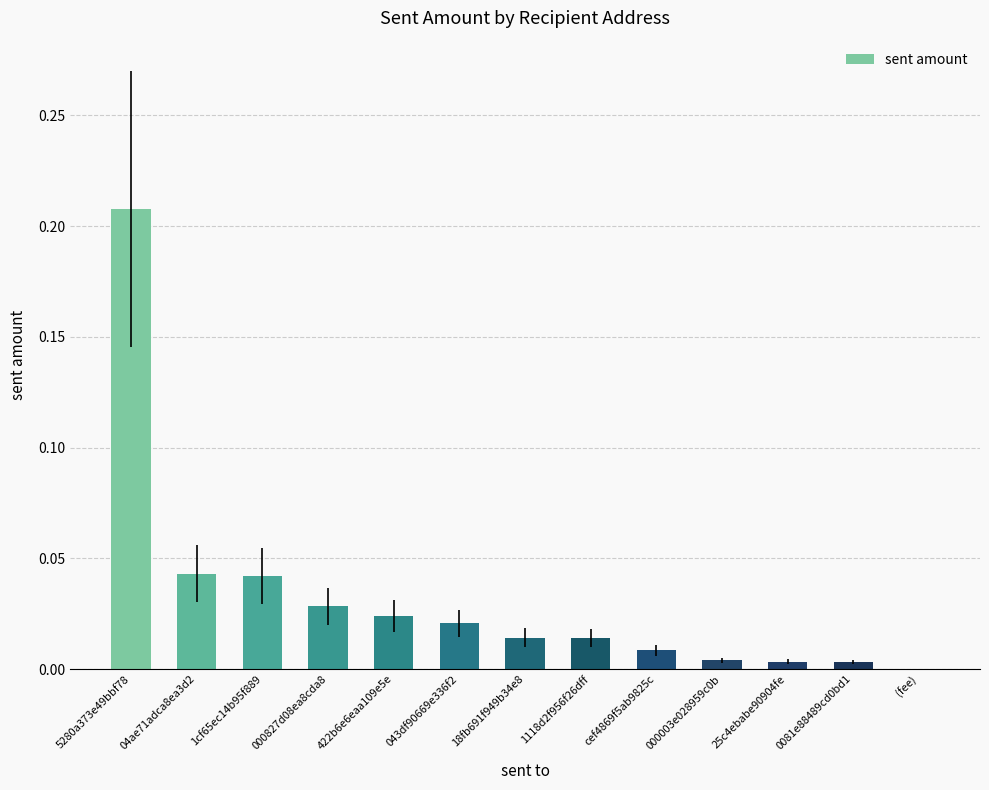

Which category has the highest value across all series?

5280a373e49bbf78